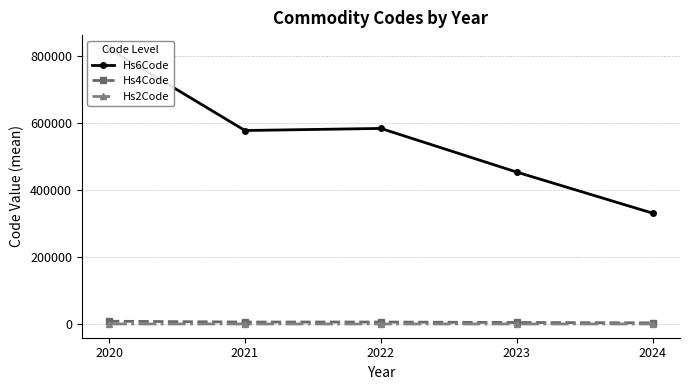

List the labels in order of Hs4Code value, smallest first.

2024, 2023, 2021, 2022, 2020